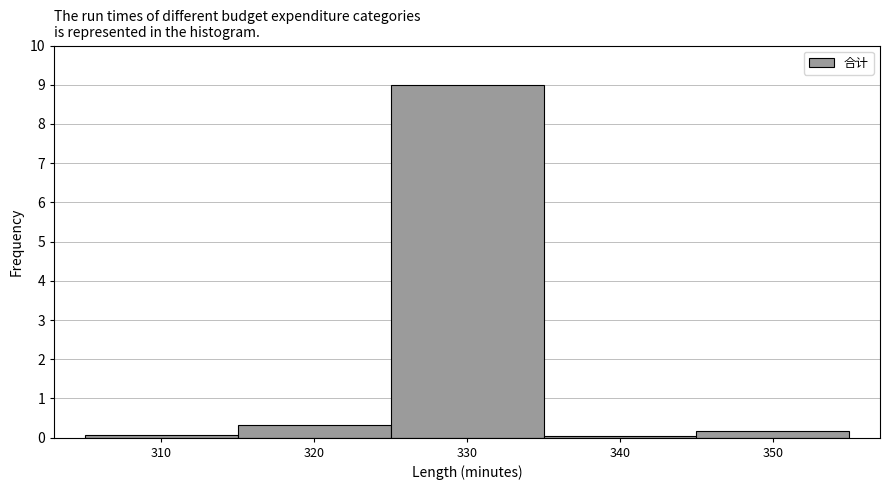

Over which range of the x-axis is the bar tallest?

325 to 335